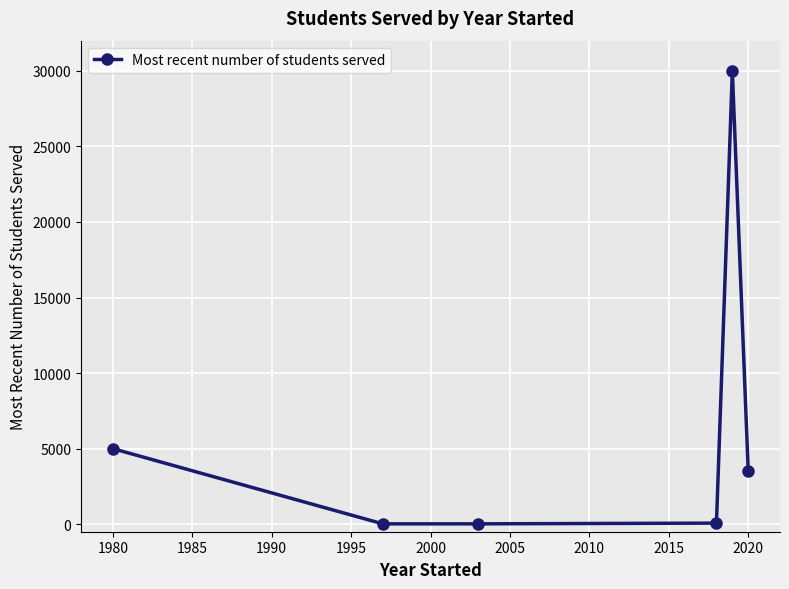

What is the maximum value shown in the chart?

30000